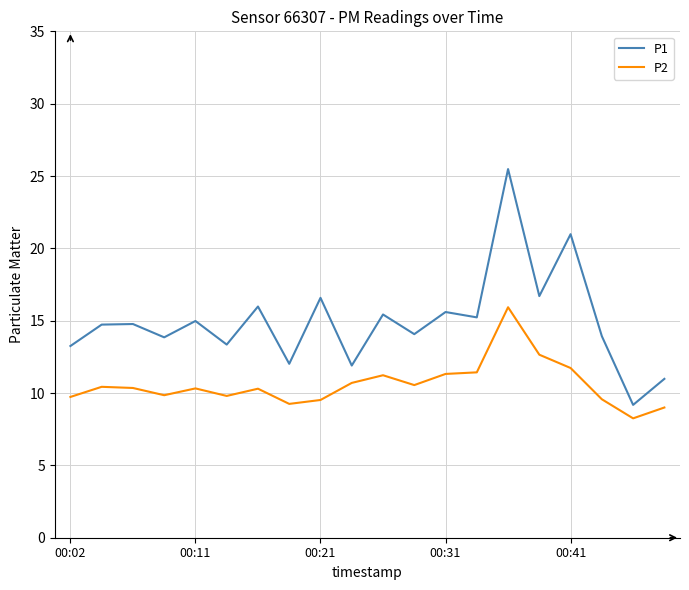

True or false: P2 has more than 1 interior local peaks.

True